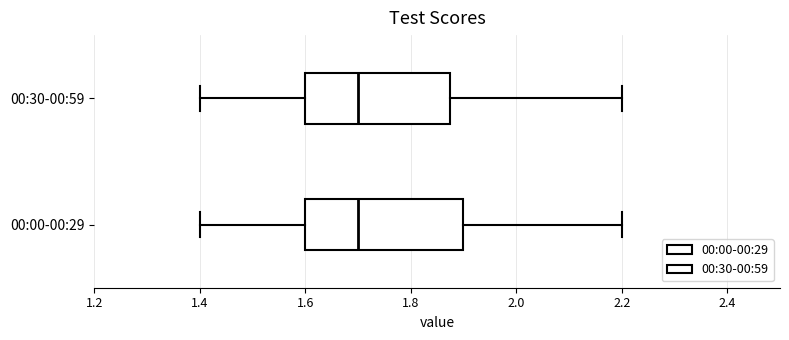

Comparing the boxes themselves (not the whiskers), which one is the widest?

00:00-00:29